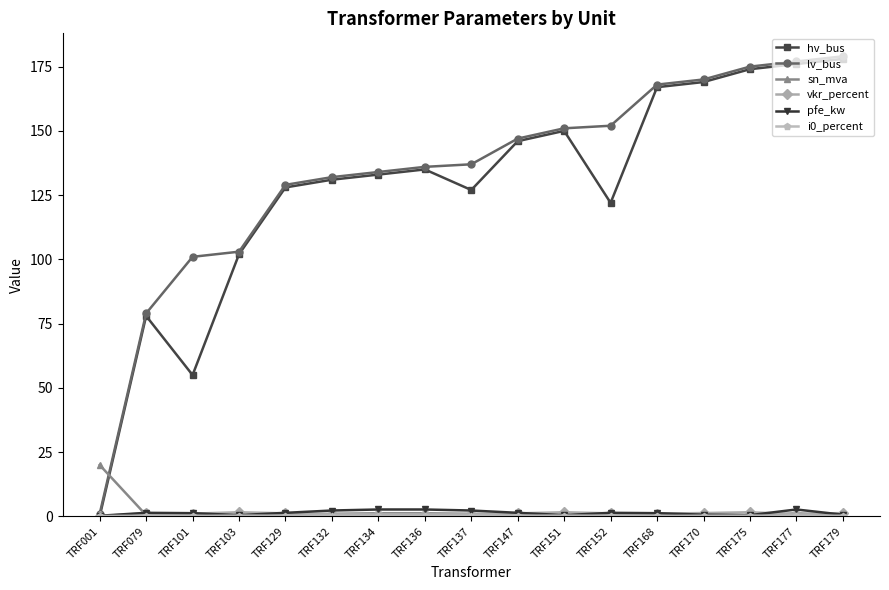

The hv_bus series shows 53.7 at TRF152. True or false?

False